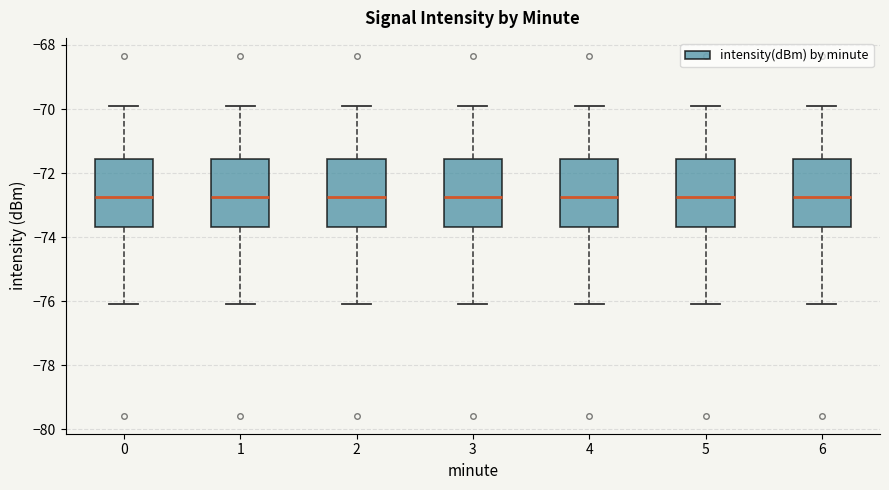

Where does the upper whisker of the box at x = 4 end on the y-axis? The values are not printed on the chart, so give them approximately, as read against the axis.

-69.8